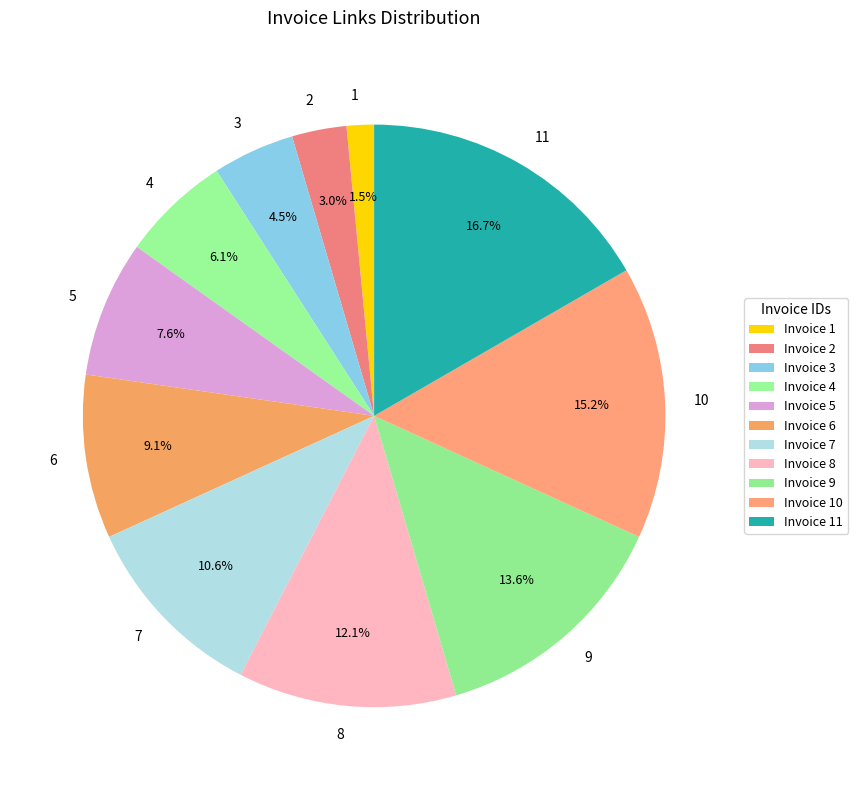

Rank the categories by value from lowest to highest.

1, 2, 3, 4, 5, 6, 7, 8, 9, 10, 11